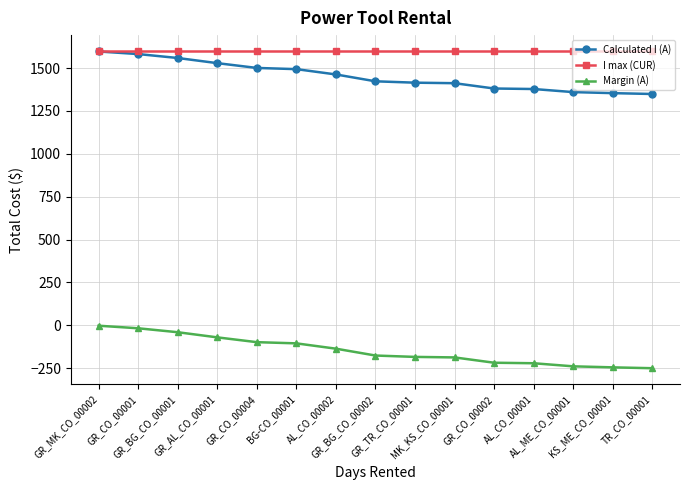

What is the spread (max minus min) of values at GR_CO_00001?

1618